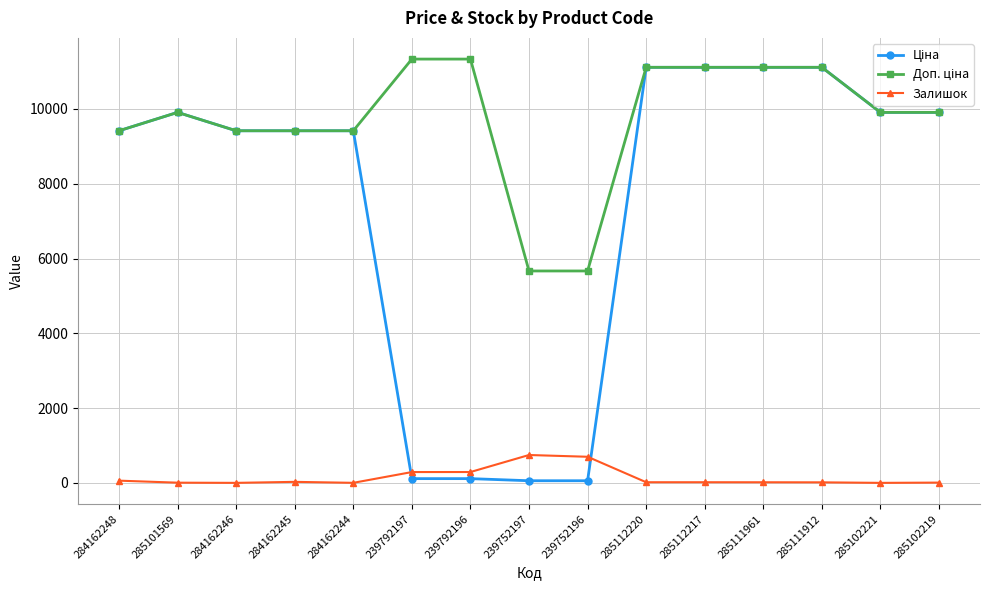

At how many categories does at least one series exceed 1421?

15